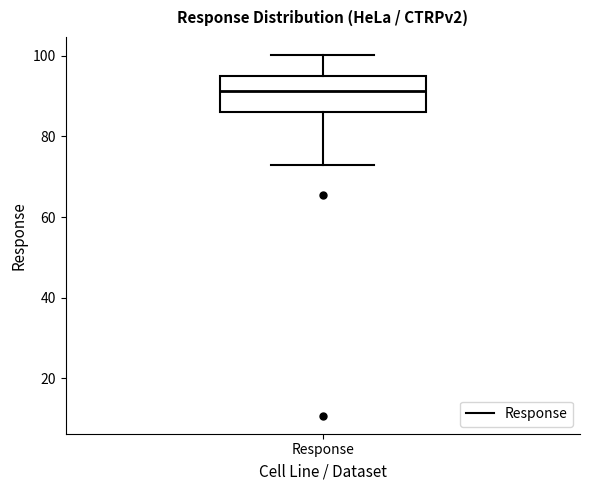

Where is the lower edge of the box for Response on the y-axis? The values are not printed on the chart, so give them approximately, as read against the axis.

86